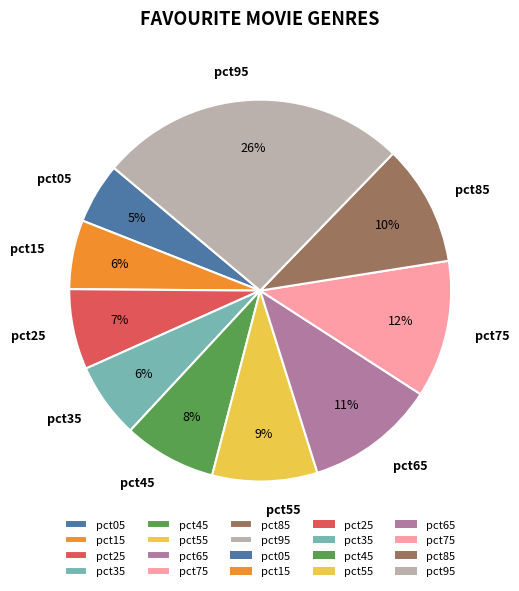

Which slice is the largest?

pct95